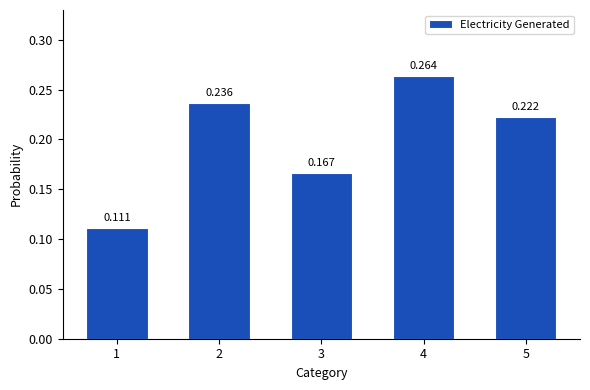

How many bars are there in total?

5